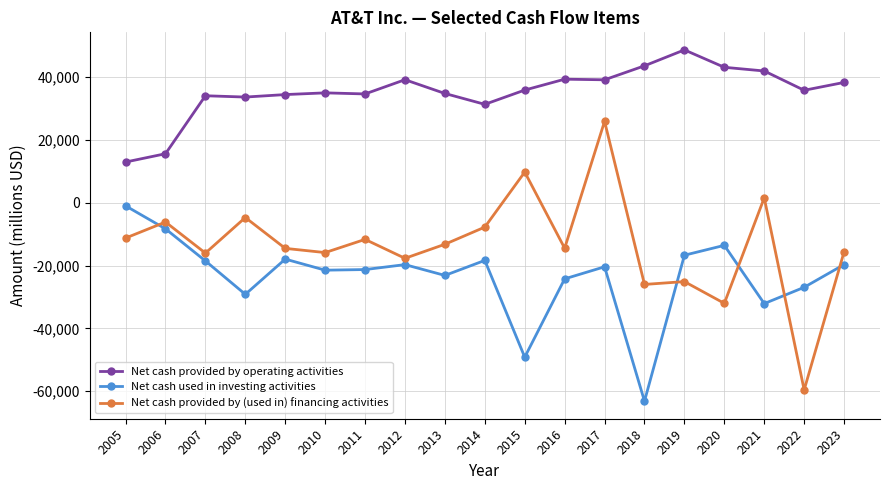

List the series in order of their peak value, lowest first.

Net cash used in investing activities, Net cash provided by (used in) financing activities, Net cash provided by operating activities